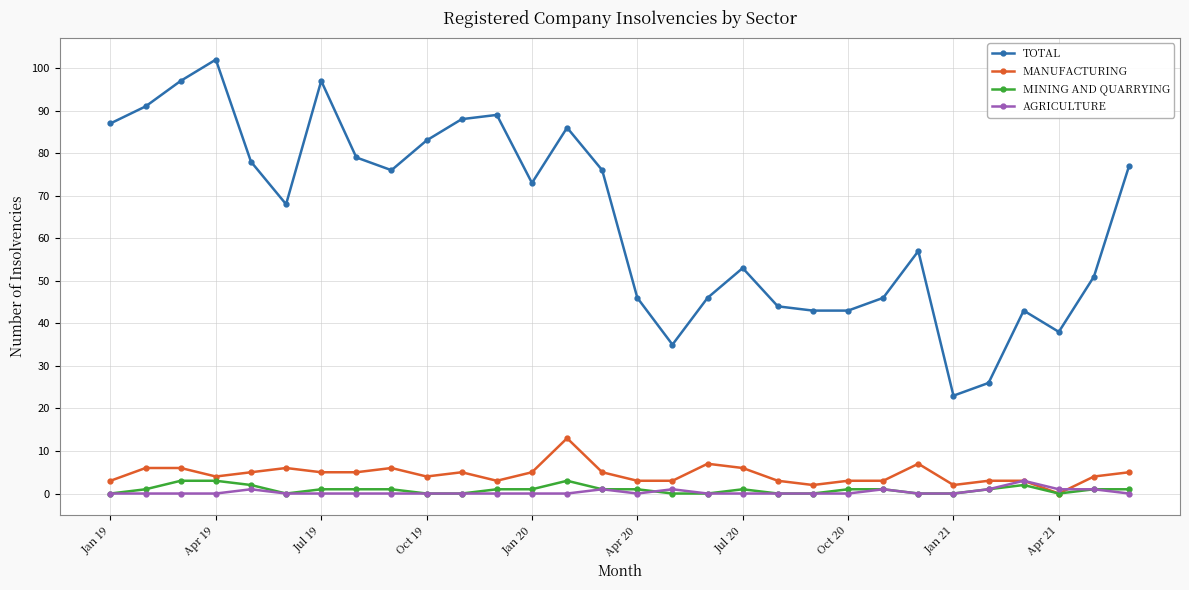

Which series has the largest total across all categories?

TOTAL